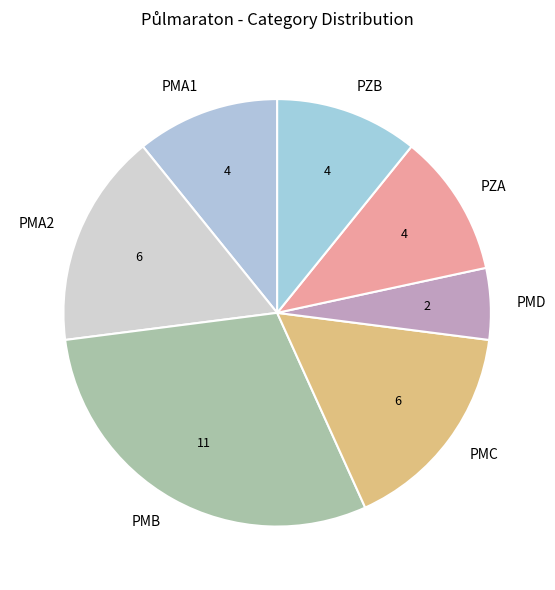

Does any single category account for the majority?

No